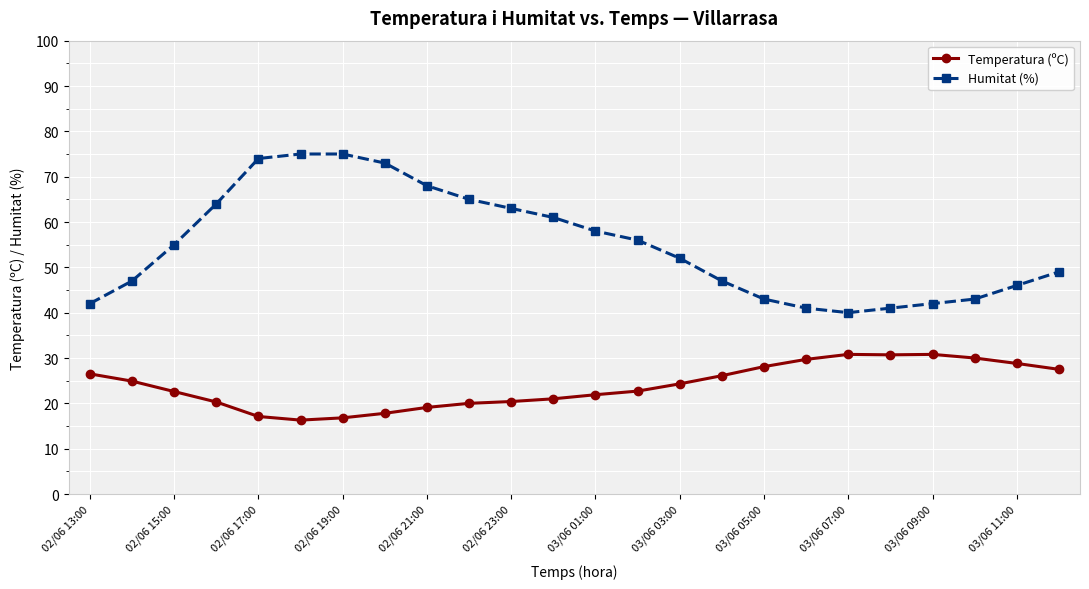

Which series has the largest range (max minus min)?

Humitat (%)